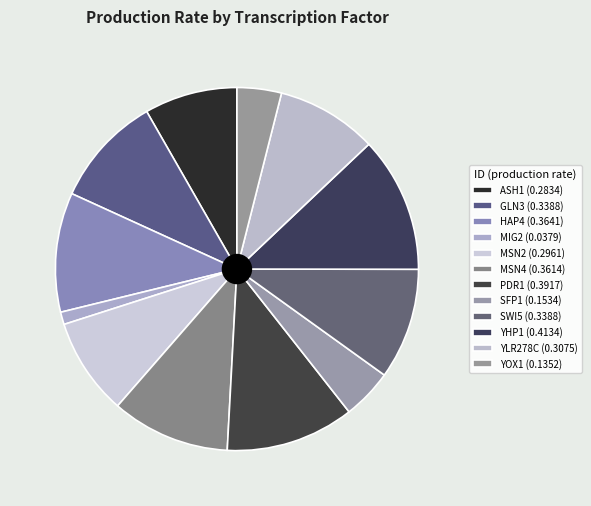

To the nearest percent, what percentage of the pie is MSN2?

9%